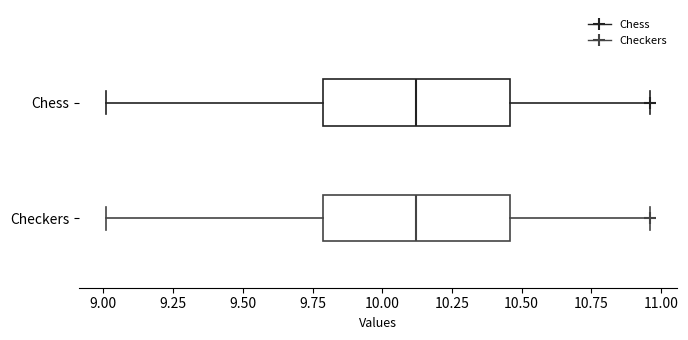

Reading bottom to top, transcribe this box plot: for each box, give where its median line is, the range the box spans, and where its two whiskers end, as read against the x-axis. The values are not printed on the chart, so give them approximately, as read against the axis.

Checkers: median 10.10, box 9.80 to 10.45, whiskers 9.00 to 10.95
Chess: median 10.10, box 9.80 to 10.45, whiskers 9.00 to 10.95